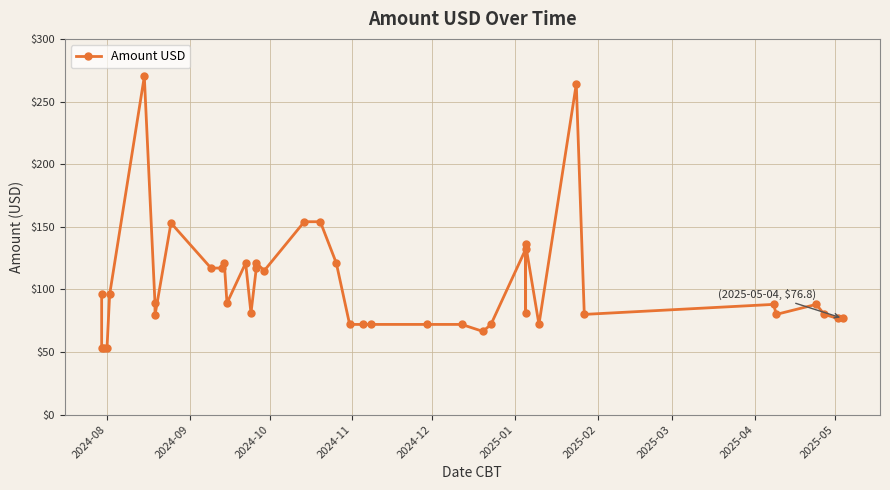

How many points are higher than both their immediate neighbors (excluding endpoints)?

10